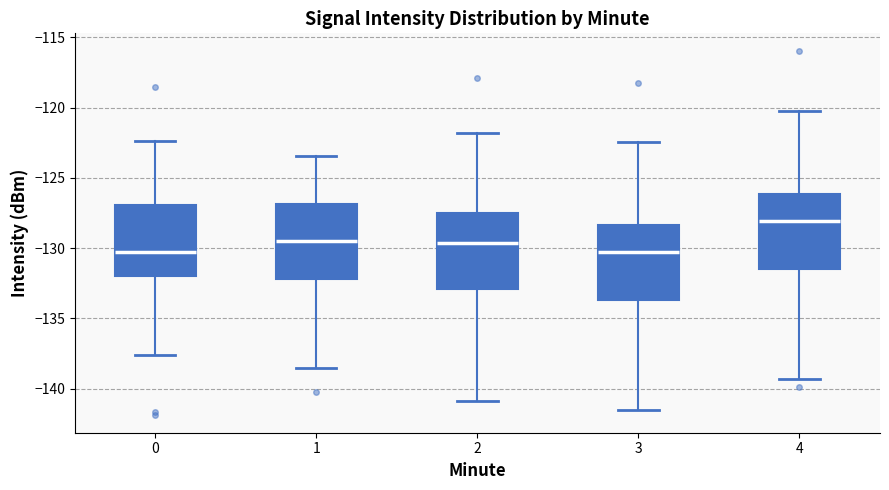

Where is the lower edge of the box at x = 4 on the y-axis? The values are not printed on the chart, so give them approximately, as read against the axis.

-131.5